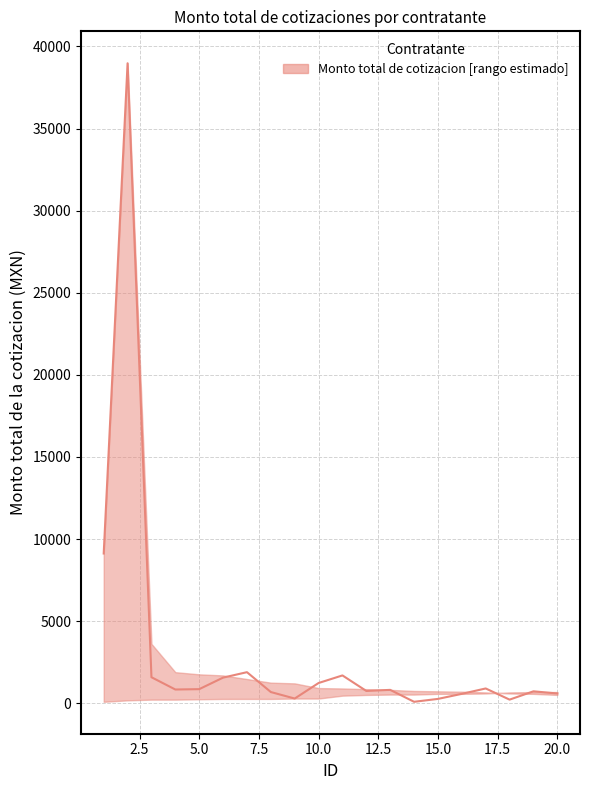

Rank the categories by value from lowest to highest.

14, 18, 15, 9, 16, 20, 8, 19, 12, 13, 4, 5, 17, 10, 6, 3, 11, 7, 1, 2